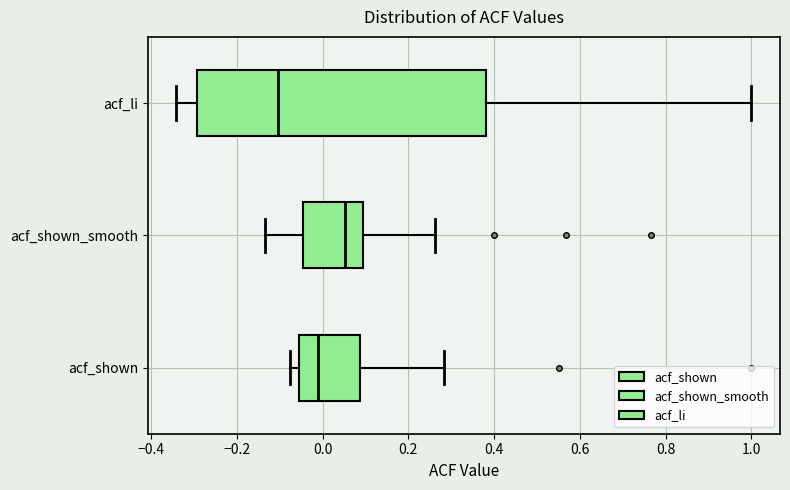

Reading bottom to top, read every box against the x-axis: the position of its median line, the range the box covers, and the ends of its whiskers. The values are not printed on the chart, so give them approximately, as read against the axis.

acf_shown: median 0.00, box -0.06 to 0.08, whiskers -0.08 to 0.28
acf_shown_smooth: median 0.06, box -0.04 to 0.10, whiskers -0.14 to 0.26
acf_li: median -0.10, box -0.30 to 0.38, whiskers -0.34 to 1.00